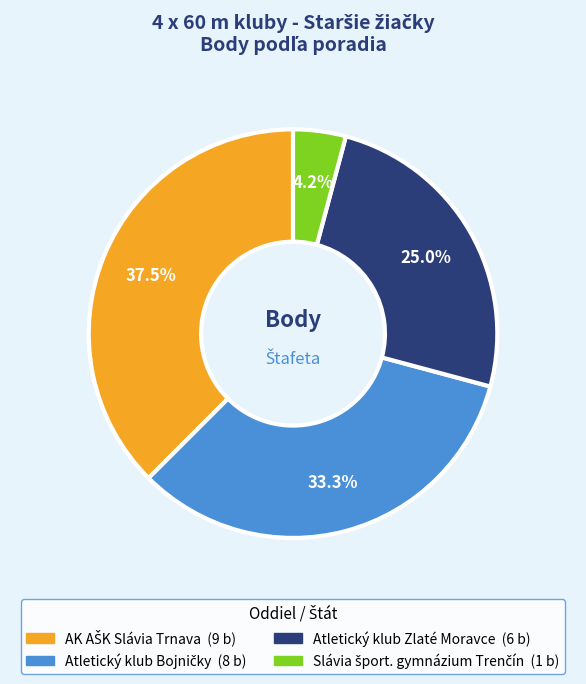

What percentage is the Atletický klub Zlaté Moravce slice, to the nearest percent?

25%